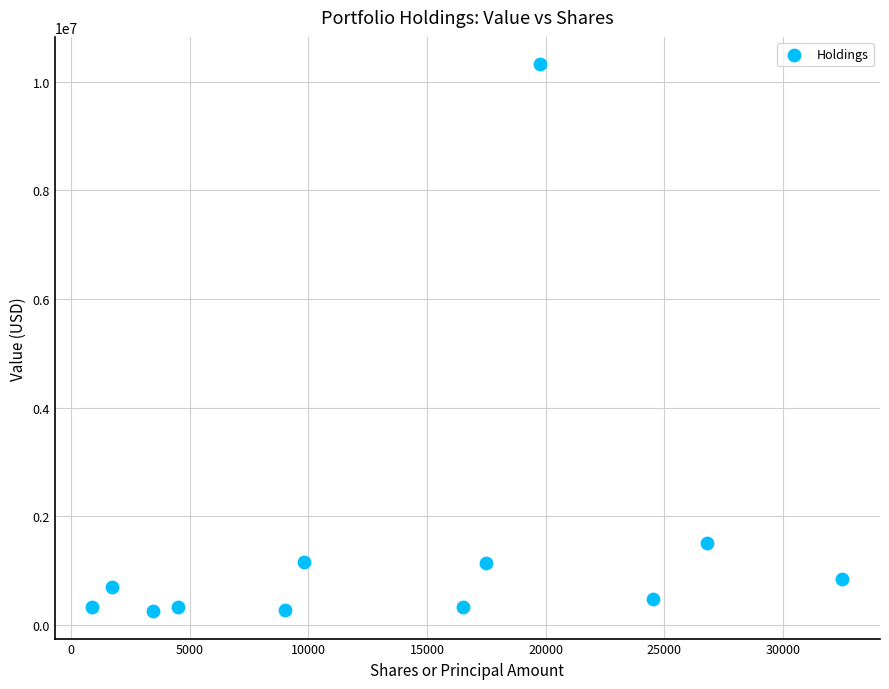

What Y value in the scatter plot is closest to 5286694?

1519024